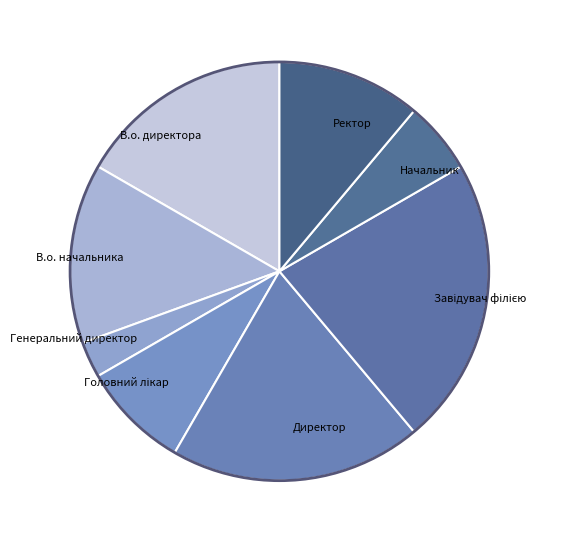

Is it true that В.о. начальника is 4% of the pie?

False